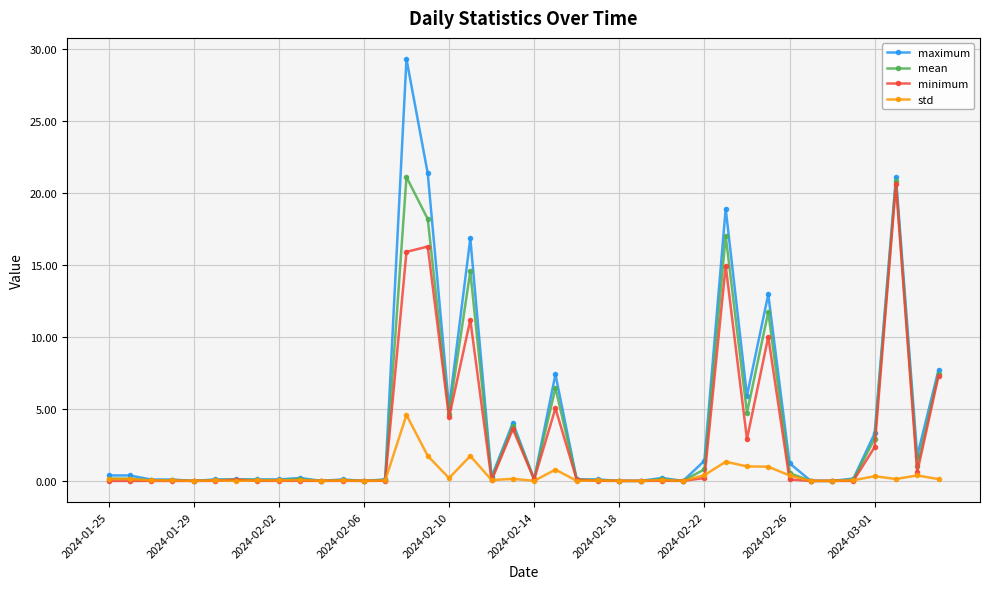

True or false: std has more than 2 interior local peaks.

True